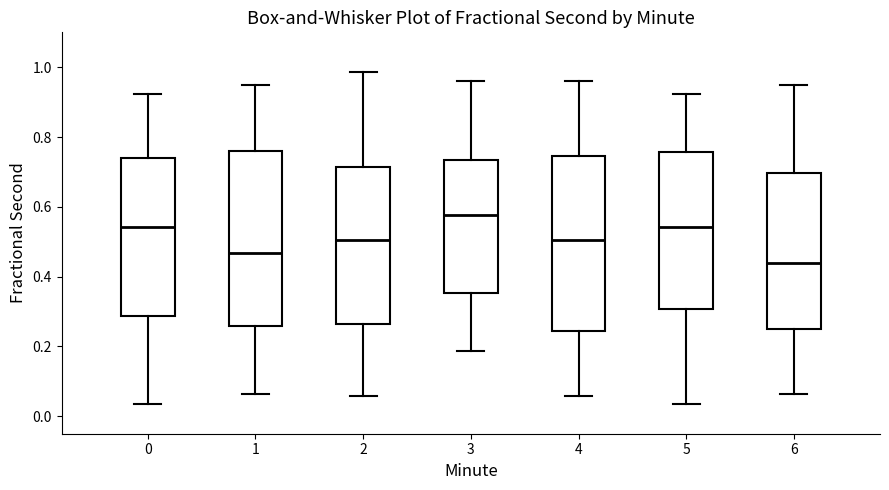

Which box has the lowest median line?

6